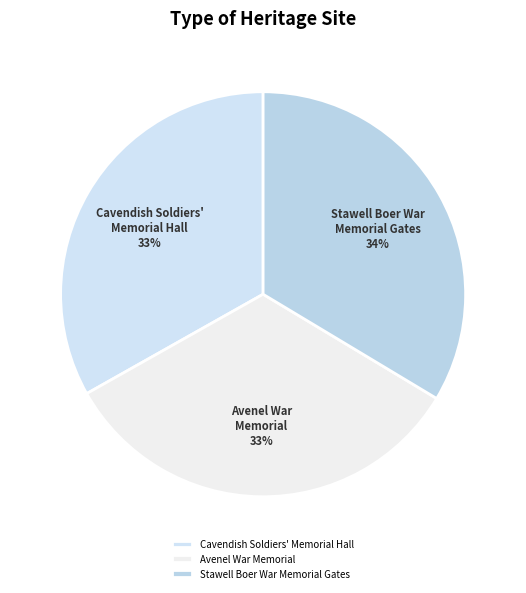

Is the sum of Stawell Boer War Memorial Gates and Cavendish Soldiers' Memorial Hall greater than half?

Yes